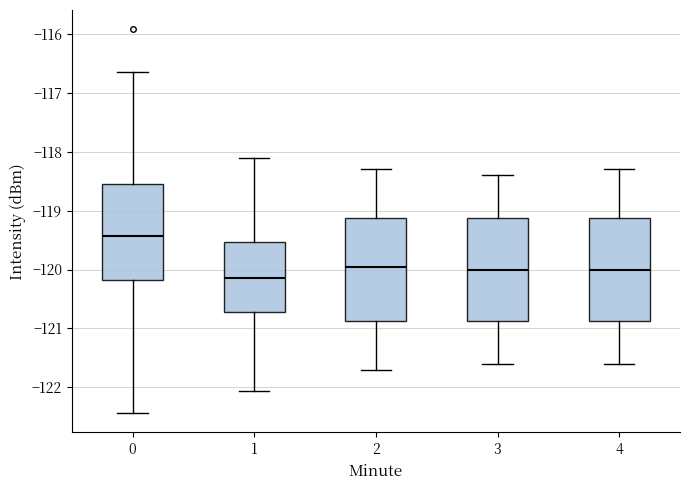

Where is the upper edge of the box at x = 3 on the y-axis? The values are not printed on the chart, so give them approximately, as read against the axis.

-119.1